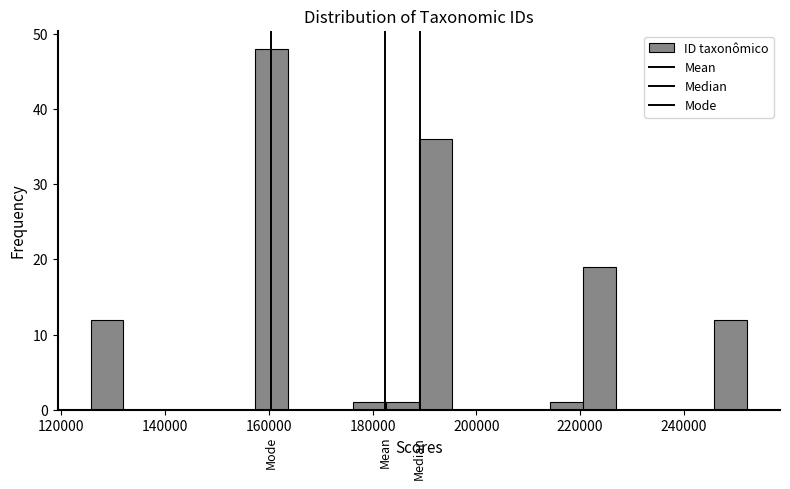

Read against the x-axis, roughly where is the centre of the tallest bar?

160000